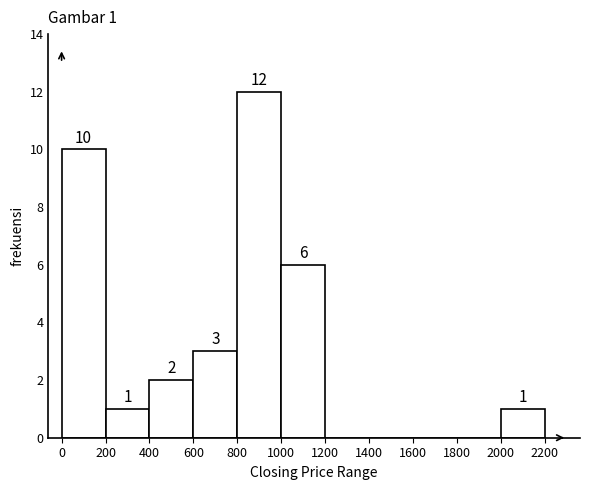

Over which range of the x-axis is the bar tallest?

800 to 1000